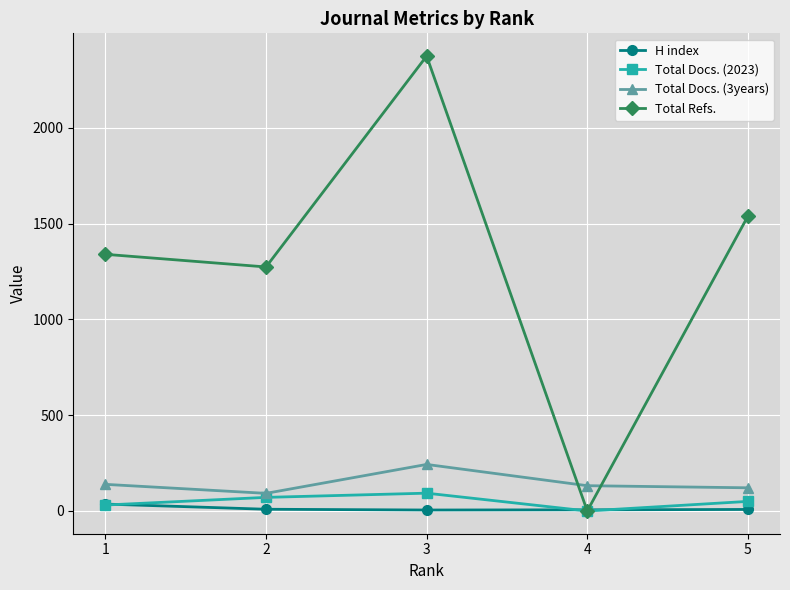

True or false: Total Docs. (3years) and H index cross at least once.

False